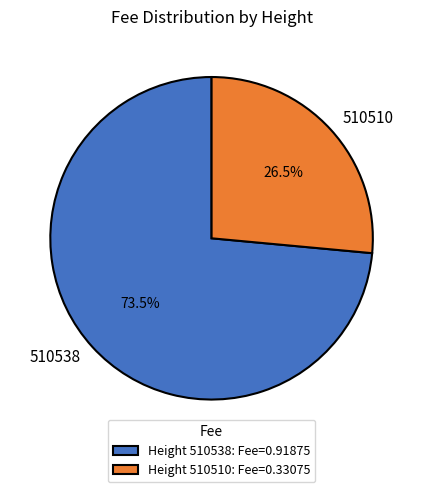

Which has a higher value, 510510 or 510538?

510538